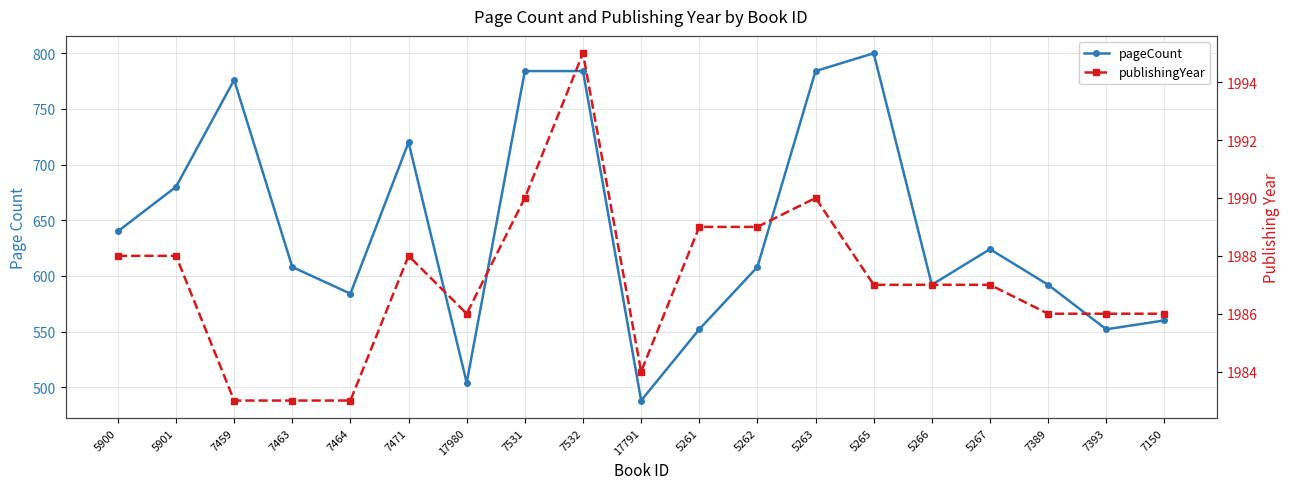

What is the difference between the second highest and minimum values in the pageCount series?

296